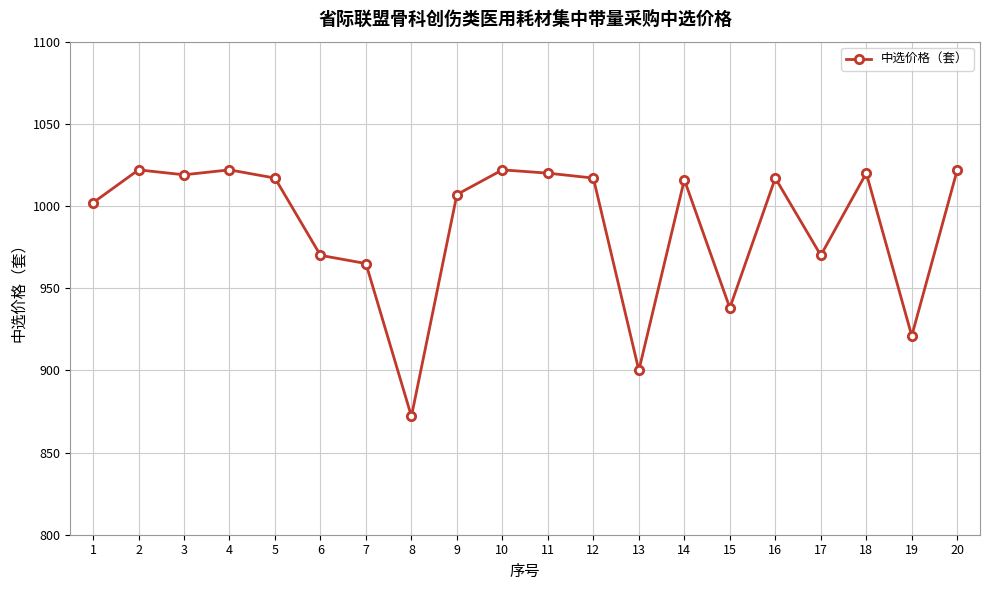

What is the difference between the maximum and minimum values?

150